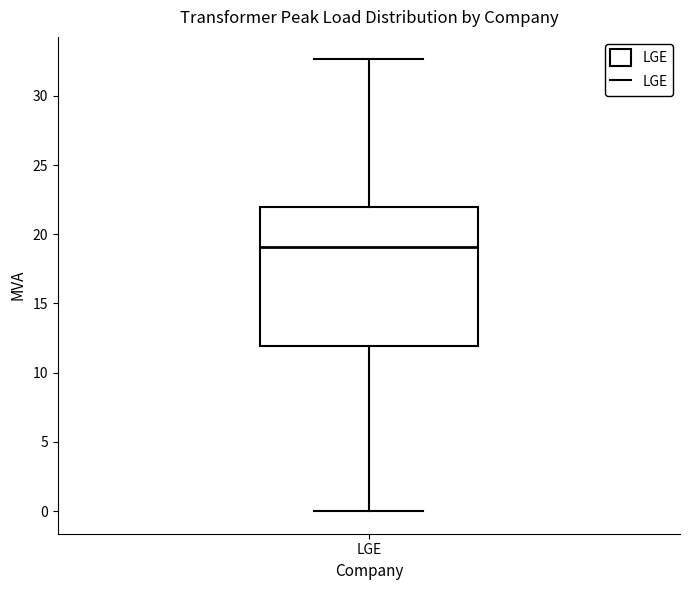

Read this box plot against the y-axis: the position of the median line, the range covered by the box, and the ends of both whiskers. The values are not printed on the chart, so give them approximately, as read against the axis.

median 19.0, box 12.0 to 22.0, whiskers 0.0 to 32.5